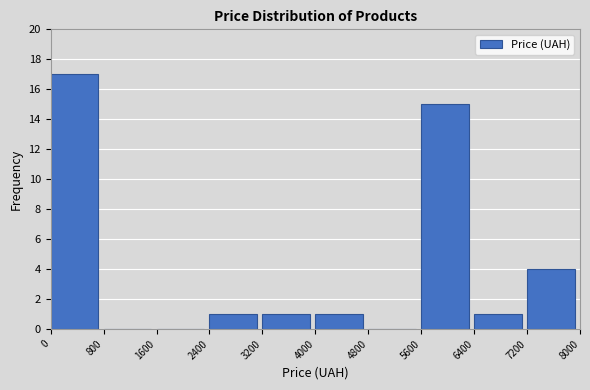

Reading left to right, list every bar in this chart as the range it spans on the x-axis followed by its height. The values are not printed on the chart, so give them approximately, as read against the axis.

0 to 800: 17
800 to 1600: 0
1600 to 2400: 0
2400 to 3200: 1
3200 to 4000: 1
4000 to 4800: 1
4800 to 5600: 0
5600 to 6400: 15
6400 to 7200: 1
7200 to 8000: 4